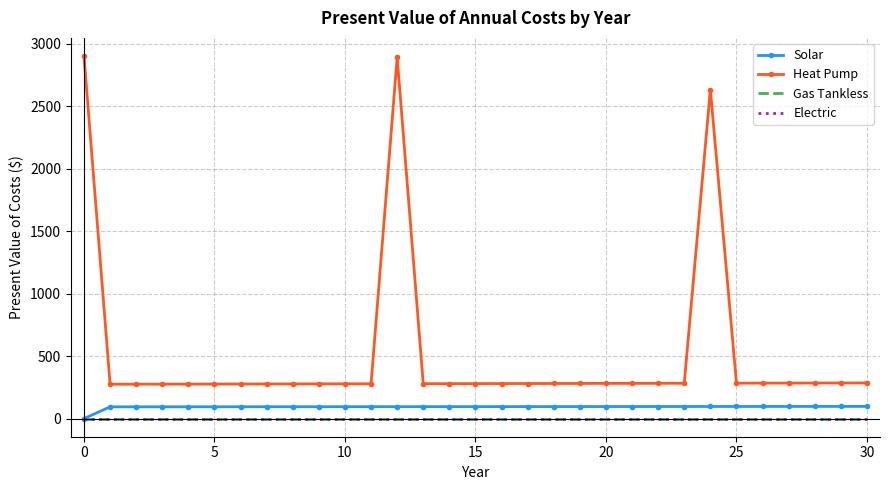

What is the label of the 23rd point from the left?

22